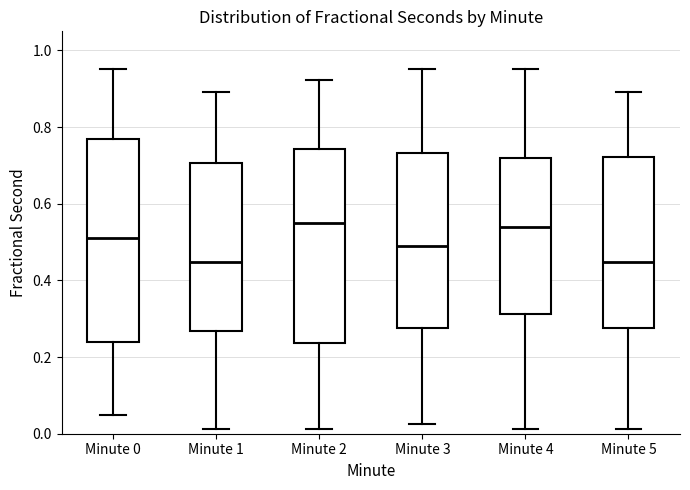

Where does the upper whisker of the box for Minute 1 end on the y-axis? The values are not printed on the chart, so give them approximately, as read against the axis.

0.90